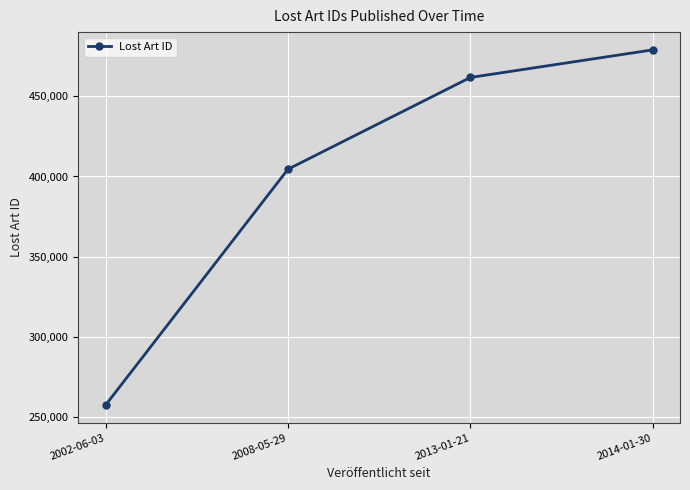

Reading right to left, list all the values displayed in this chart.

2014-01-30=478901	2013-01-21=461689	2008-05-29=404519	2002-06-03=257567